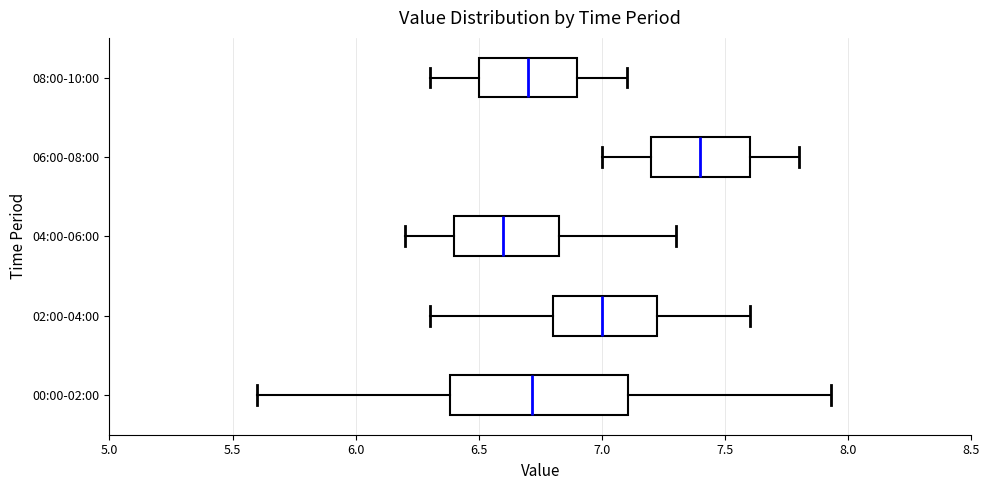

Reading bottom to top, read every box against the x-axis: the position of its median line, the range the box covers, and the ends of its whiskers. The values are not printed on the chart, so give them approximately, as read against the axis.

00:00-02:00: median 6.70, box 6.40 to 7.10, whiskers 5.60 to 7.95
02:00-04:00: median 7.00, box 6.80 to 7.25, whiskers 6.30 to 7.60
04:00-06:00: median 6.60, box 6.40 to 6.85, whiskers 6.20 to 7.30
06:00-08:00: median 7.40, box 7.20 to 7.60, whiskers 7.00 to 7.80
08:00-10:00: median 6.70, box 6.50 to 6.90, whiskers 6.30 to 7.10